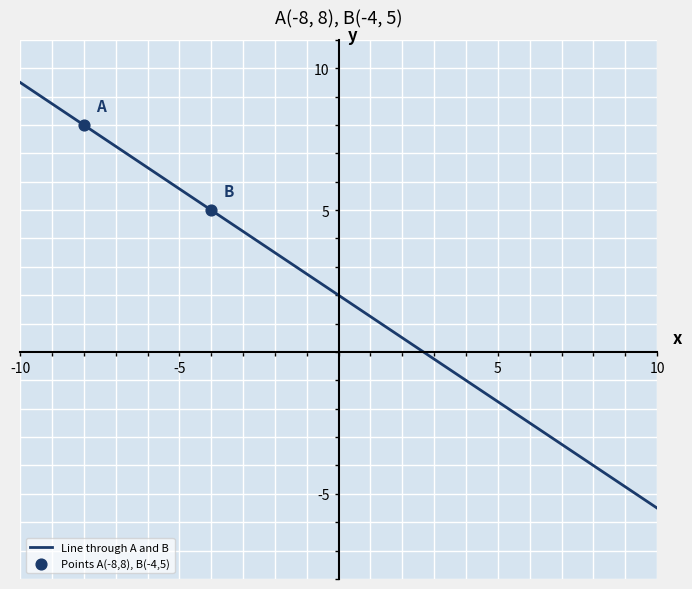

What Y value in the scatter plot is closest to 6?

5